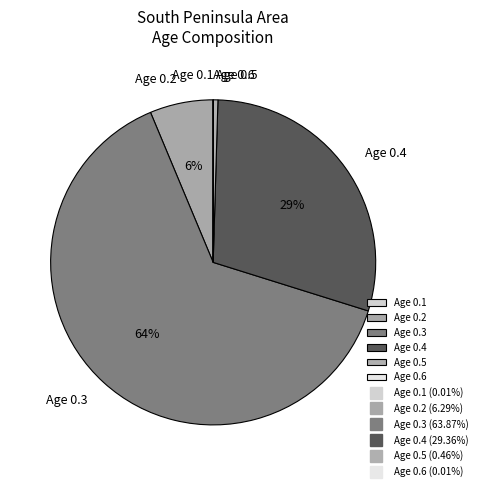

True or false: Age 0.3 accounts for 54% of the total.

False